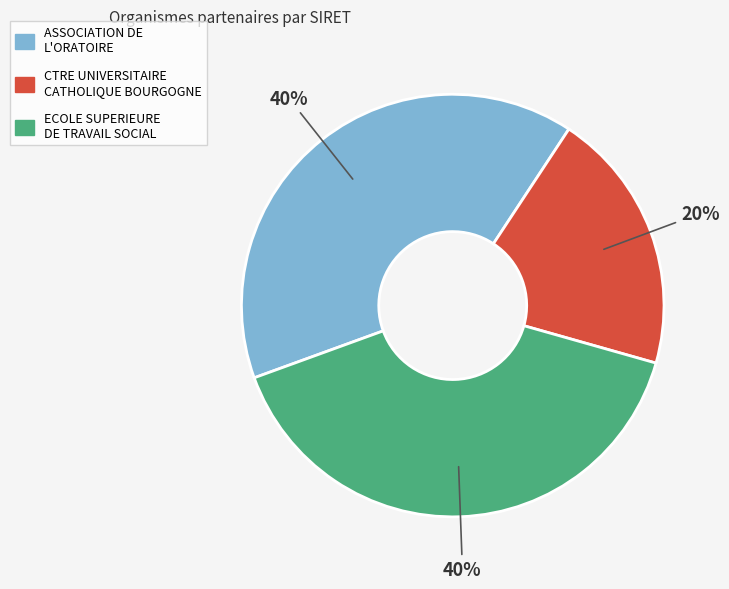

Does ECOLE SUPERIEURE DE TRAVAIL SOCIAL account for over 50% of the chart?

No